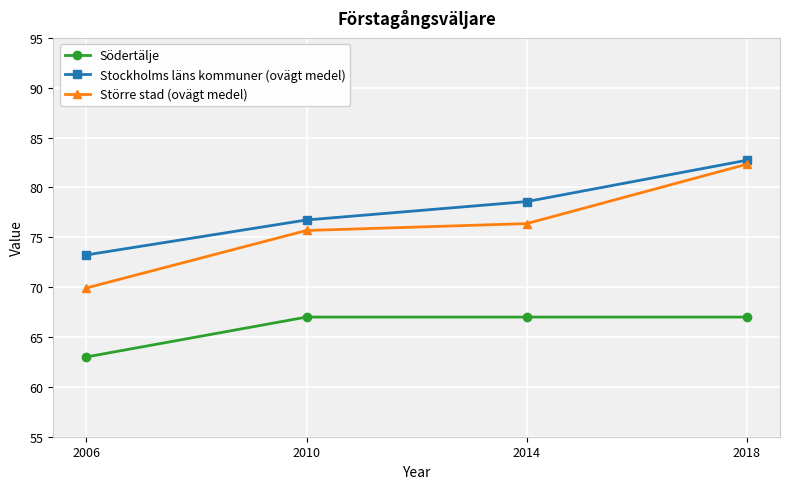

Is it true that Södertälje equals 29.4 at 2014?

False